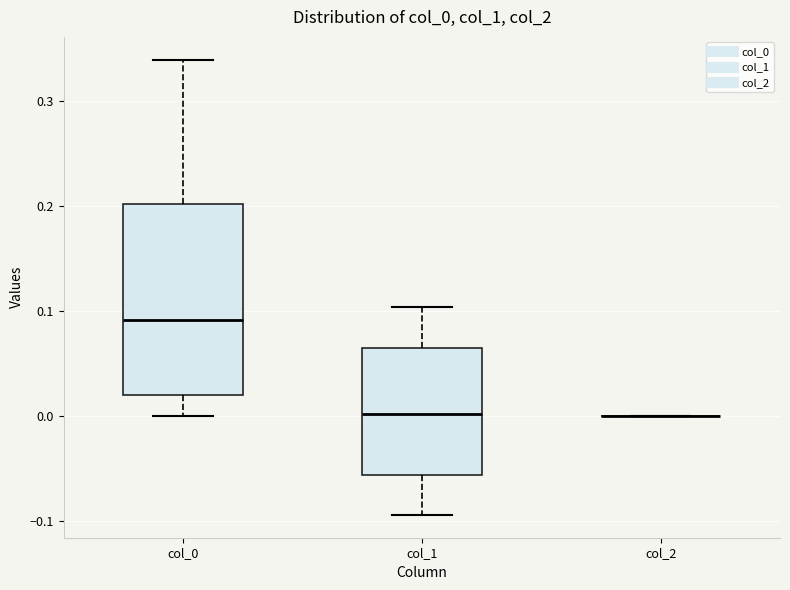

Reading left to right, read every box against the y-axis: the position of its median line, the range the box covers, and the ends of its whiskers. The values are not printed on the chart, so give them approximately, as read against the axis.

col_0: median 0.09, box 0.02 to 0.20, whiskers 0.00 to 0.34
col_1: median 0.00, box -0.06 to 0.06, whiskers -0.09 to 0.10
col_2: box collapsed to a line at 0.00, whiskers 0.00 to 0.00